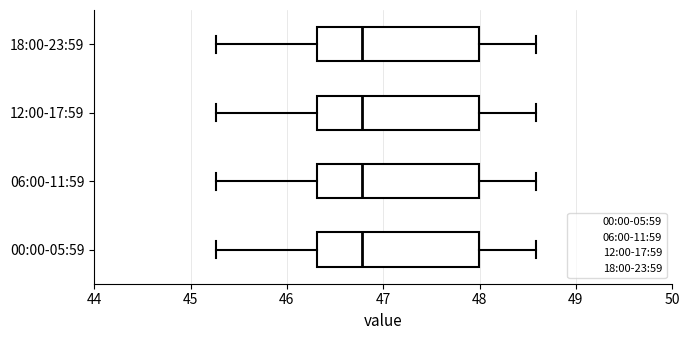

Reading bottom to top, transcribe this box plot: for each box, give where its median line is, the range the box spans, and where its two whiskers end, as read against the x-axis. The values are not printed on the chart, so give them approximately, as read against the axis.

00:00-05:59: median 46.8, box 46.3 to 48.0, whiskers 45.3 to 48.6
06:00-11:59: median 46.8, box 46.3 to 48.0, whiskers 45.3 to 48.6
12:00-17:59: median 46.8, box 46.3 to 48.0, whiskers 45.3 to 48.6
18:00-23:59: median 46.8, box 46.3 to 48.0, whiskers 45.3 to 48.6